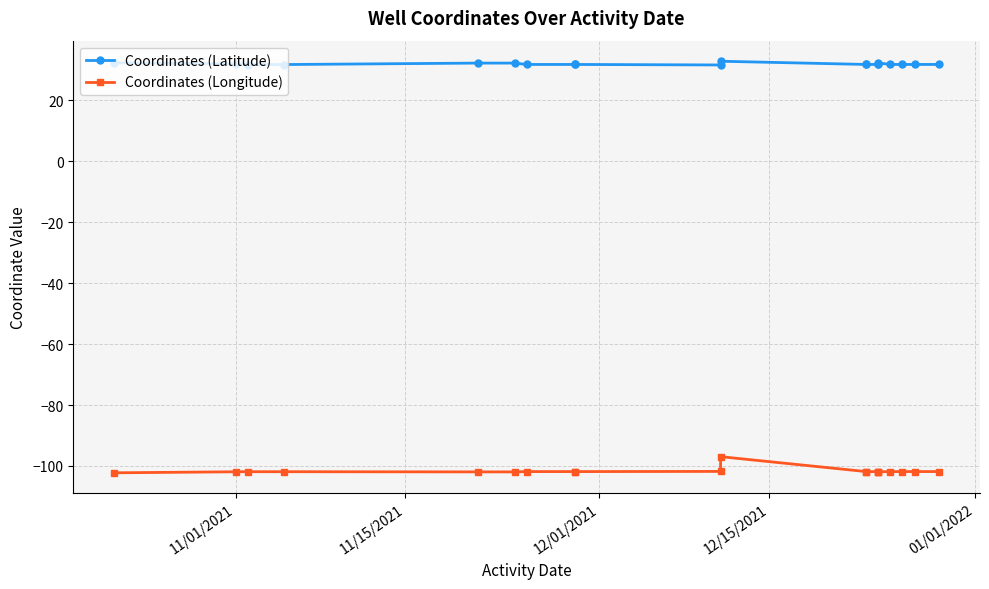

True or false: Coordinates (Latitude) and Coordinates (Longitude) cross at least once.

False